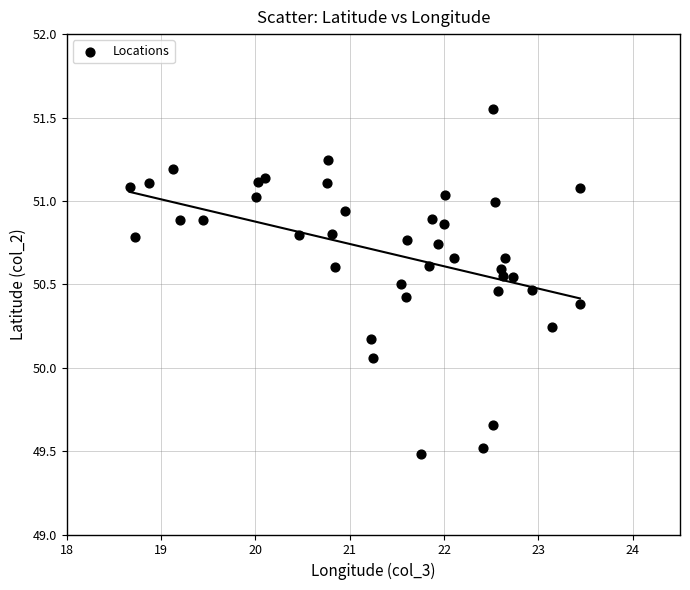

What is the range of Y values (max minus min)?

2.1